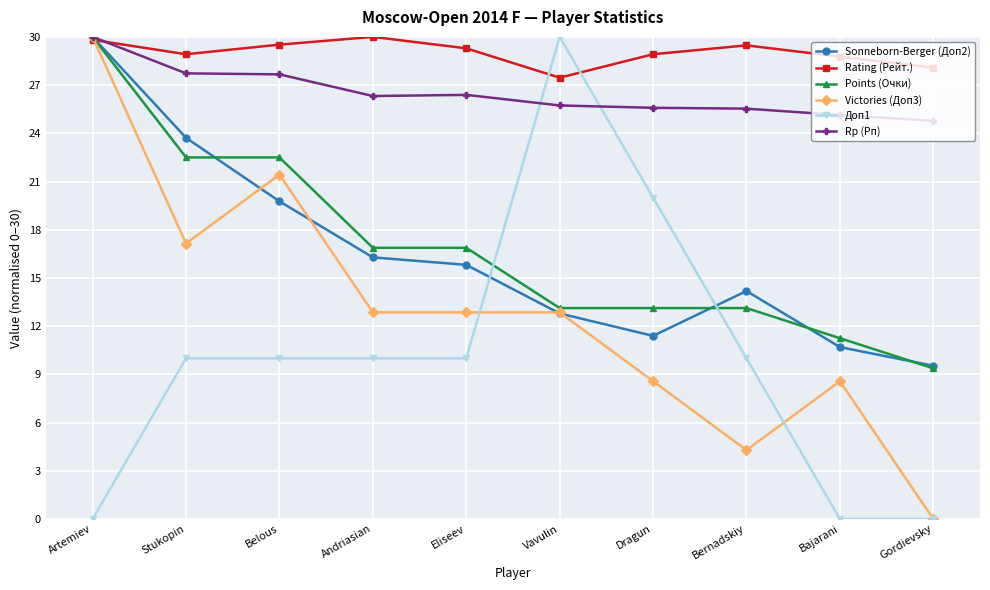

How many intersections are there between Доп1 and Rp (Рп)?

2